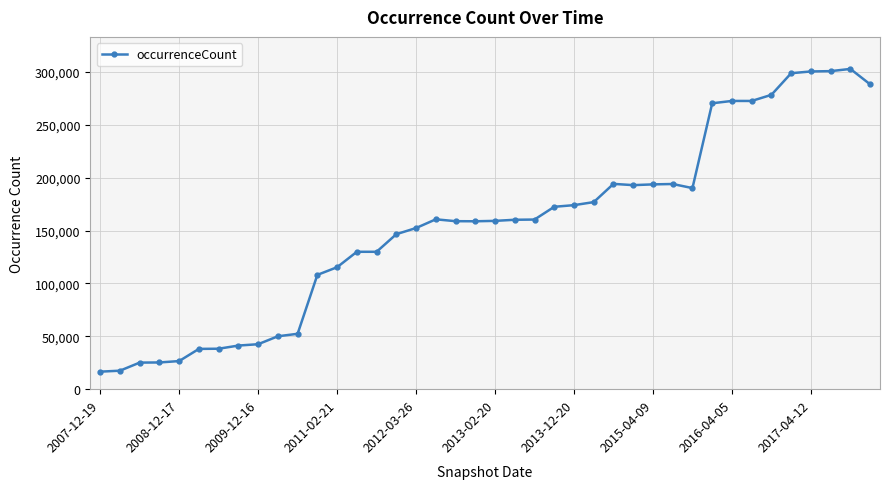

What is the difference between the second highest and second lowest values?

283190